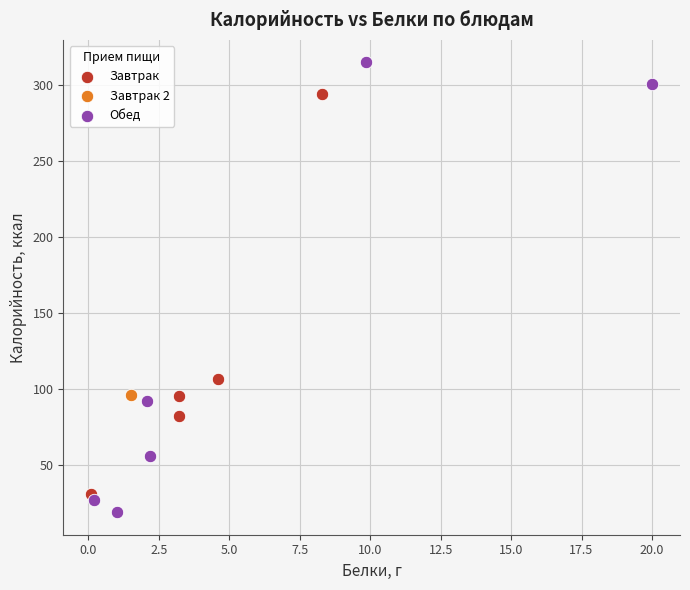

Which series reaches the minimum Y coordinate?

Обед